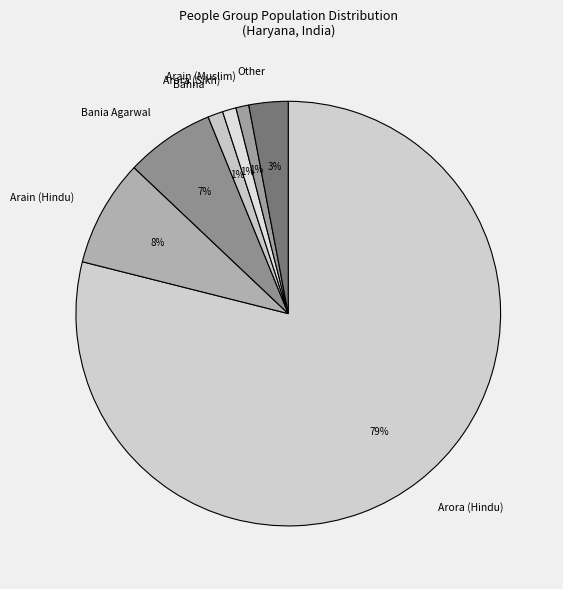

Which category accounts for the majority?

Arora (Hindu)